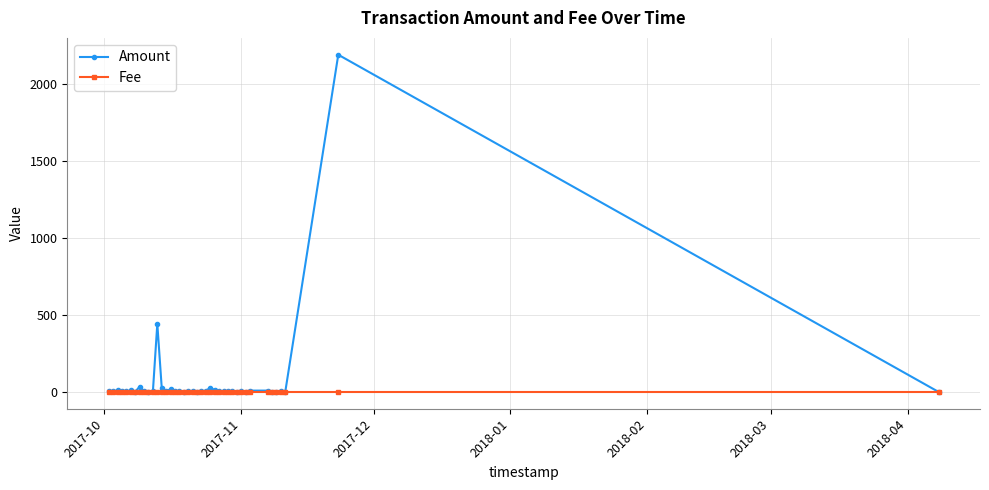

List the series in order of their peak value, highest first.

Amount, Fee